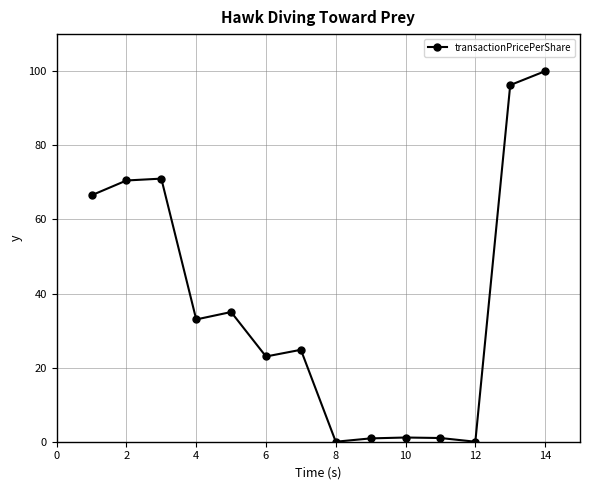

What is the sum of all values?

523.1